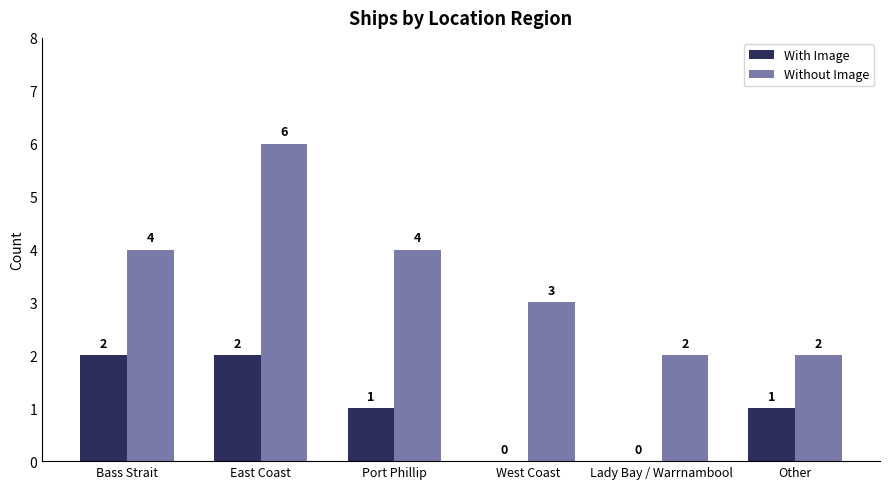

Which series has the largest total across all categories?

Without Image